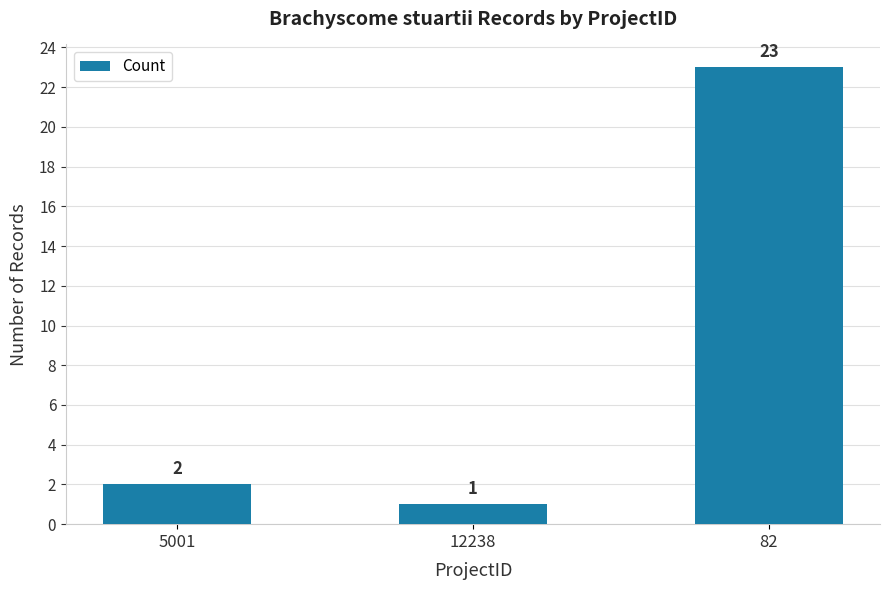

Rank the categories by value from lowest to highest.

12238, 5001, 82